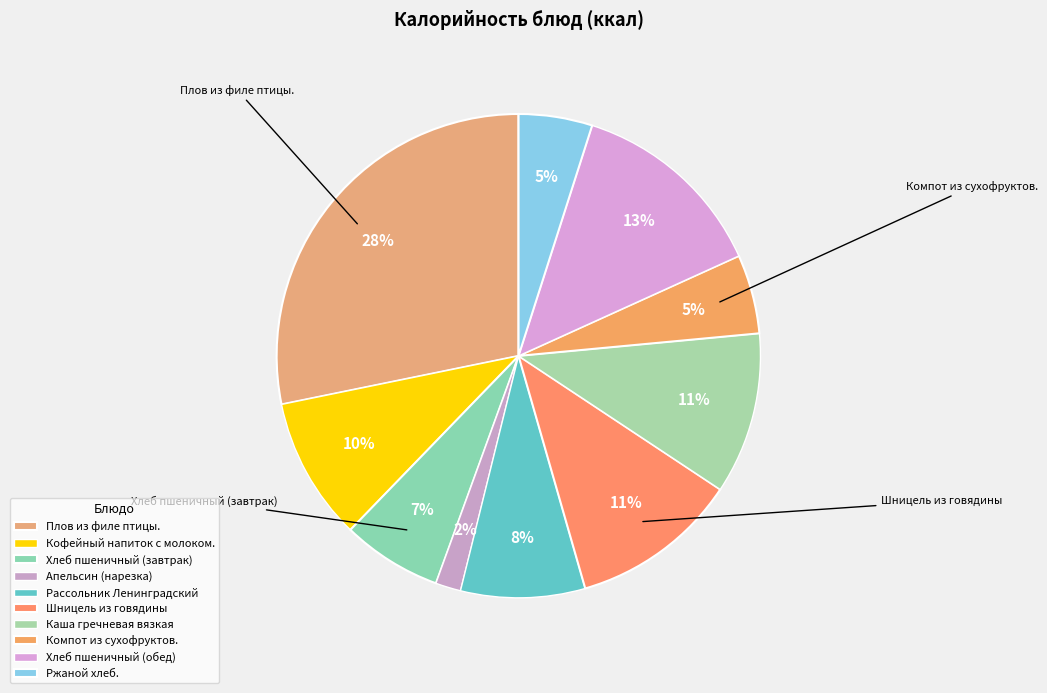

How many slices are in this pie chart?

10